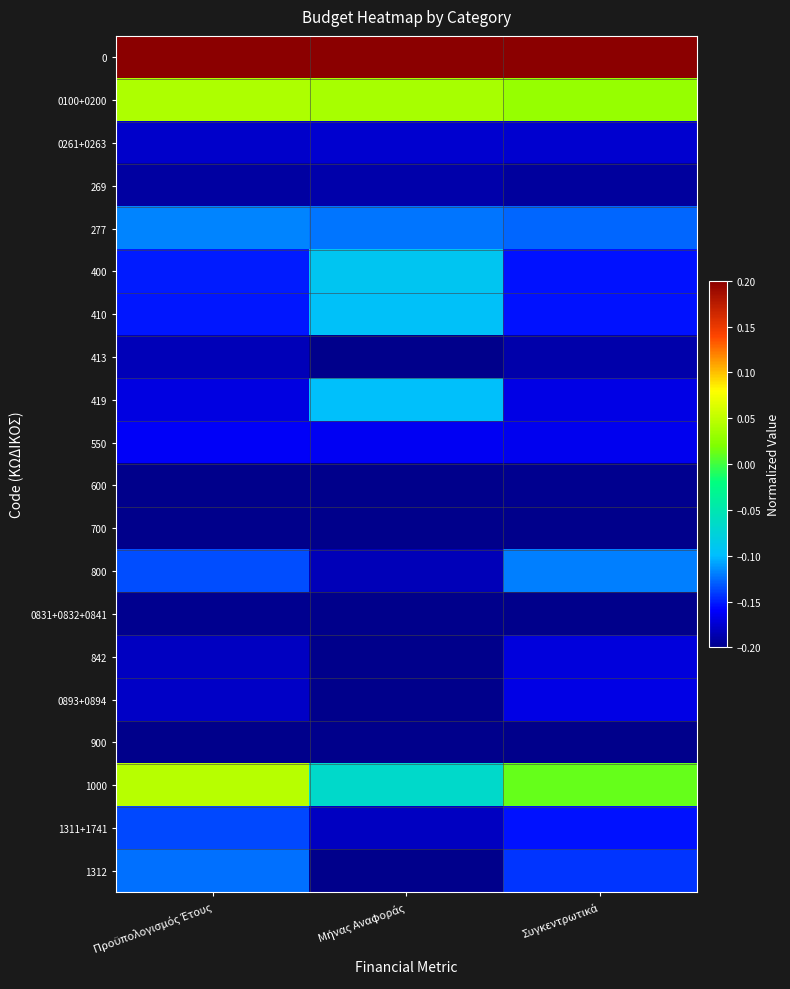

What is the smallest value displayed?

-0.2